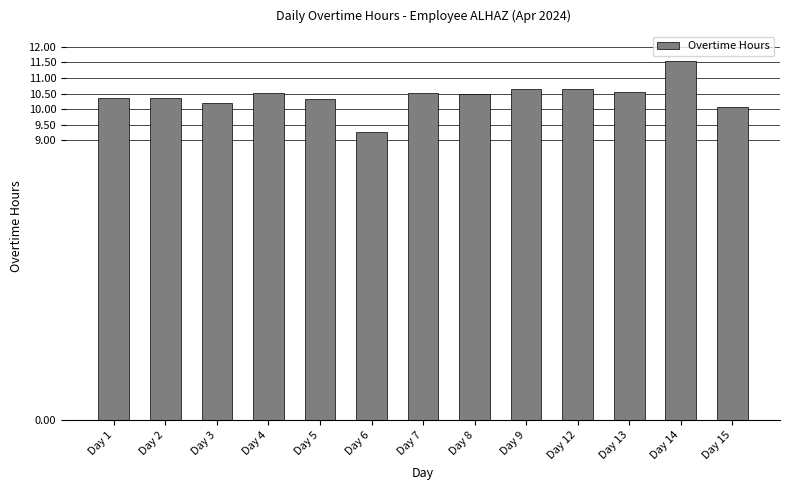

Count the number of data series in this chart.

1